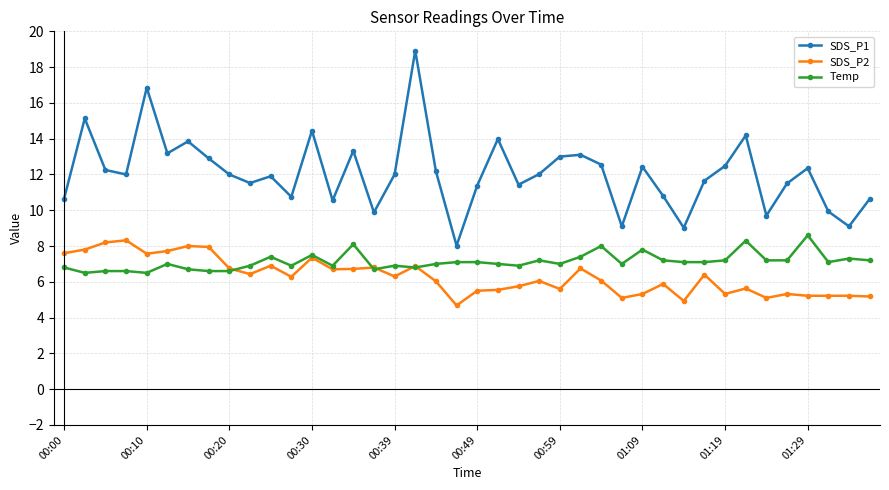

True or false: SDS_P1 and SDS_P2 intersect in this chart.

False